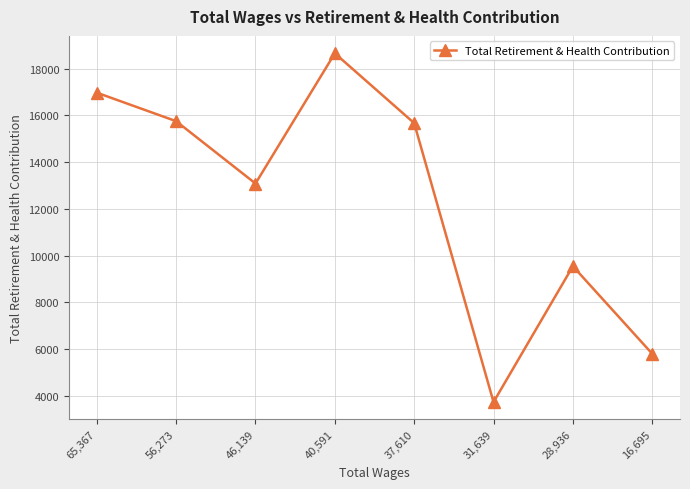

Is this an area chart (filled region under the line)?

No